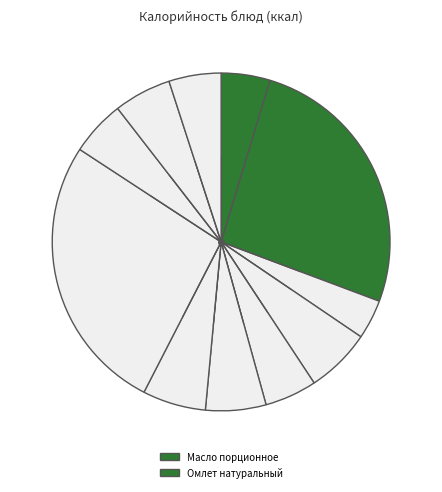

How many slices are in this pie chart?

11